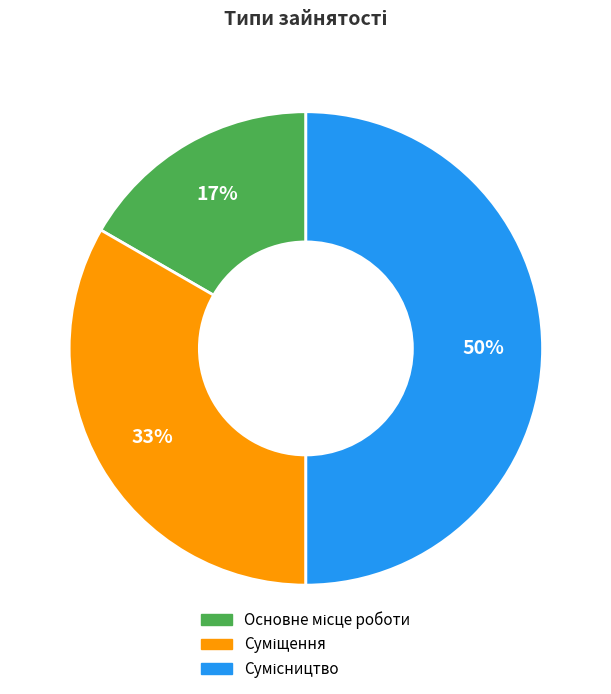

To the nearest percent, what is the average slice percentage?

33%